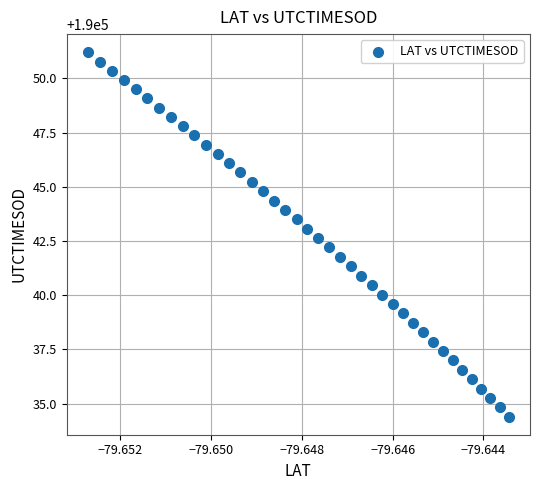

What is the range of Y values (max minus min)?

16.8